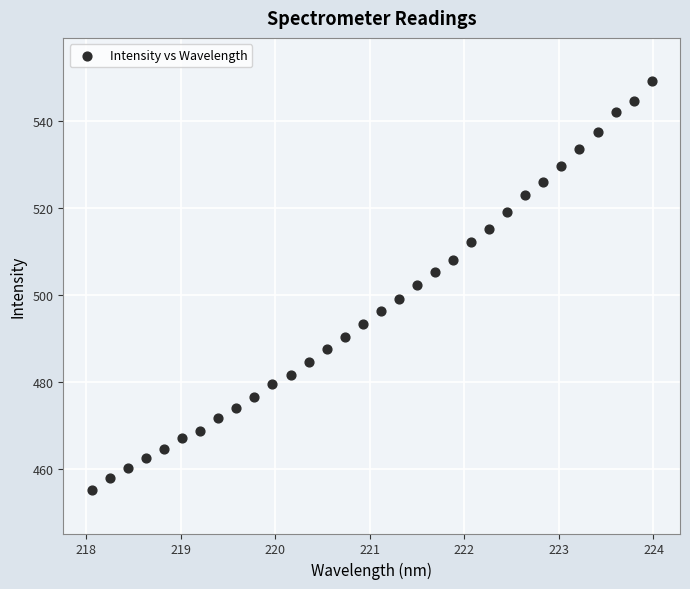

What is the range of X values (max minus min)?

5.9